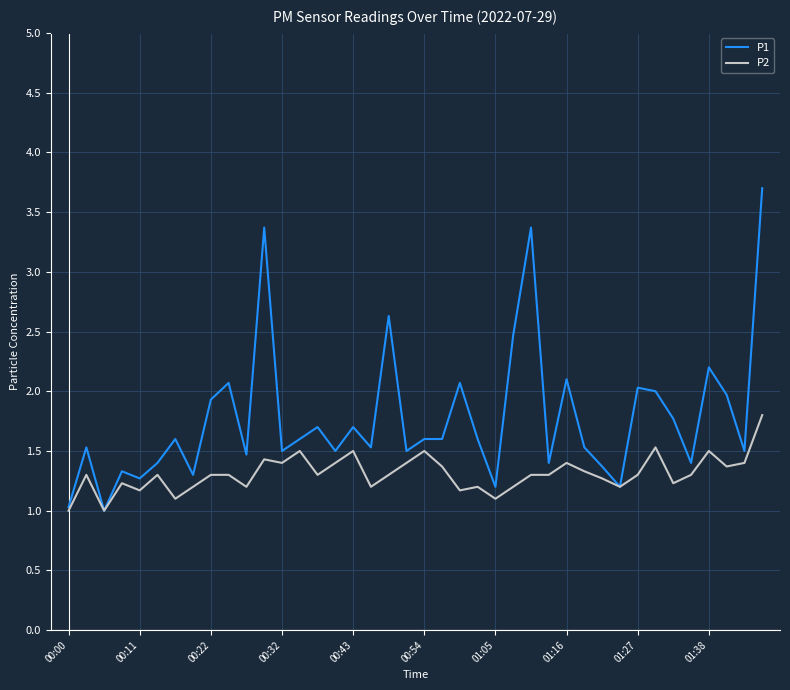

List the series in order of their peak value, highest first.

P1, P2